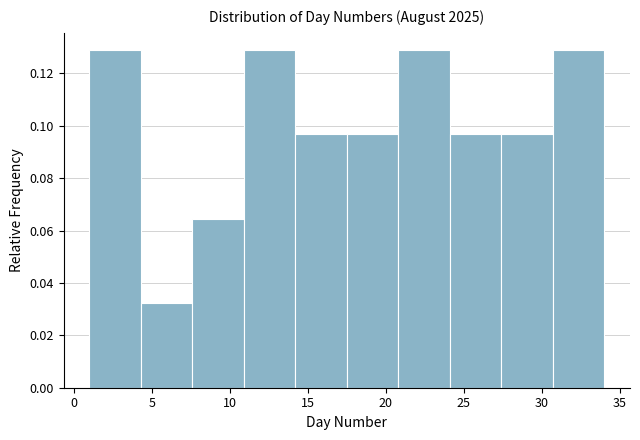

Reading left to right, transcribe this chart: for each bar, give the range it covers on the x-axis and its height. Neither the bar edges nor the heights are printed on the chart, so give them approximately, as read against the axes.

1.0 to 4.3: 0.130
4.3 to 7.6: 0.032
7.6 to 10.9: 0.064
10.9 to 14.2: 0.130
14.2 to 17.5: 0.096
17.5 to 20.8: 0.096
20.8 to 24.1: 0.130
24.1 to 27.4: 0.096
27.4 to 30.7: 0.096
30.7 to 34.0: 0.130